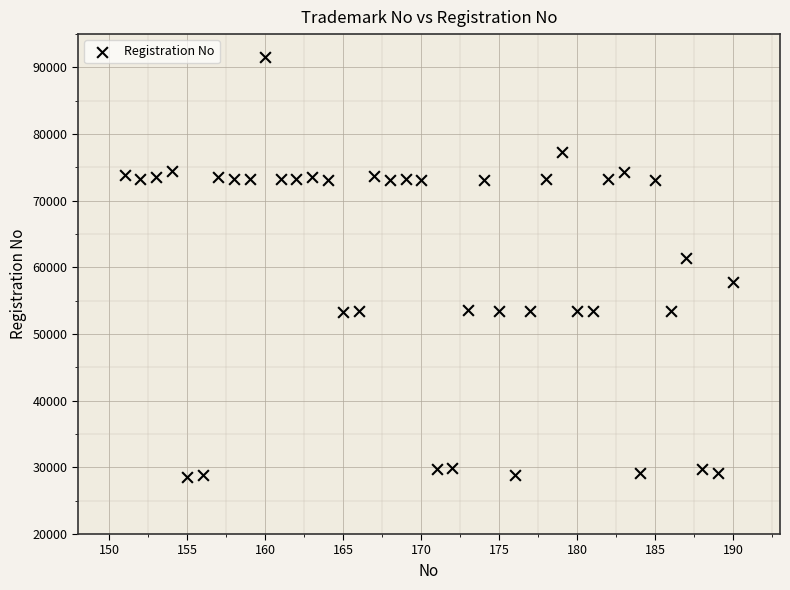

What Y value in the scatter plot is closest to 60022?

61446